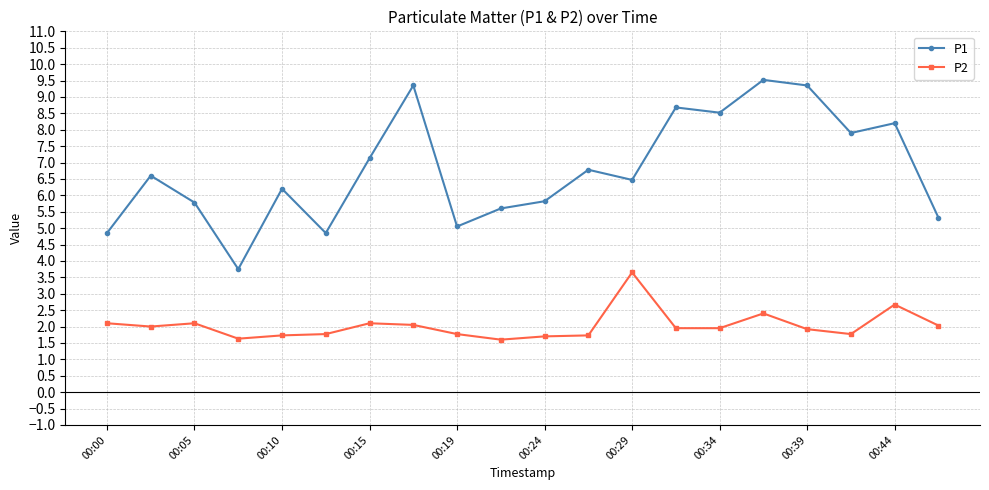

What is the minimum value shown in the chart?

1.6